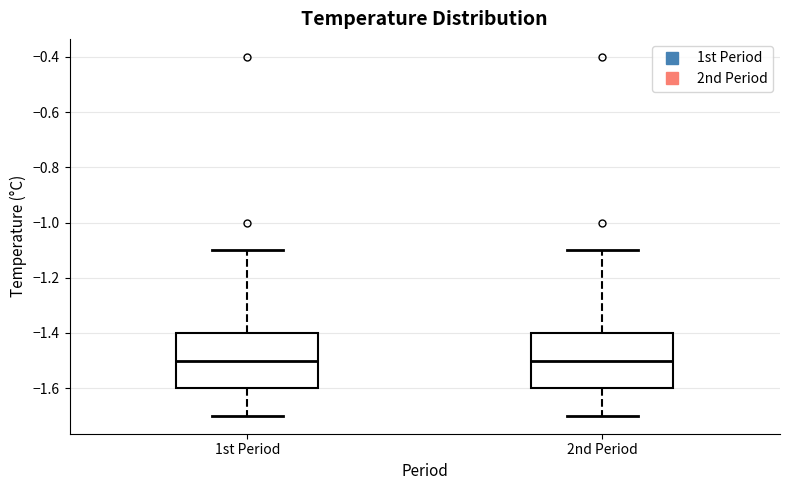

Where is the lower edge of the box for 2nd Period on the y-axis? The values are not printed on the chart, so give them approximately, as read against the axis.

-1.6